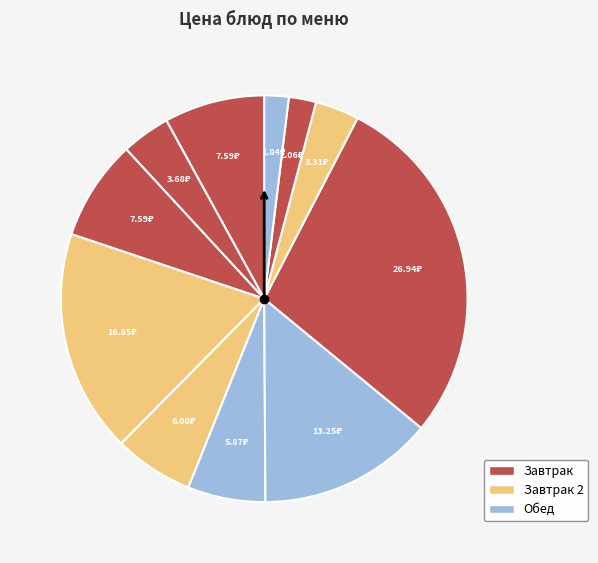

How many segments does this pie chart have?

11